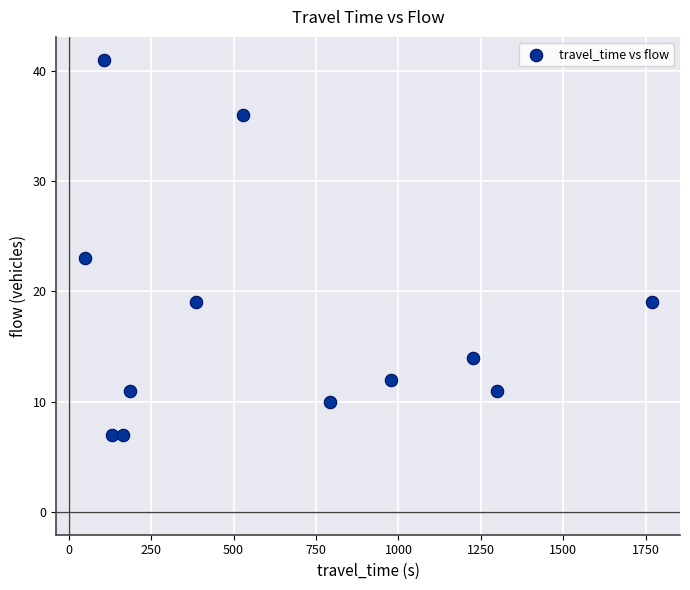

What is the average Y value?

18